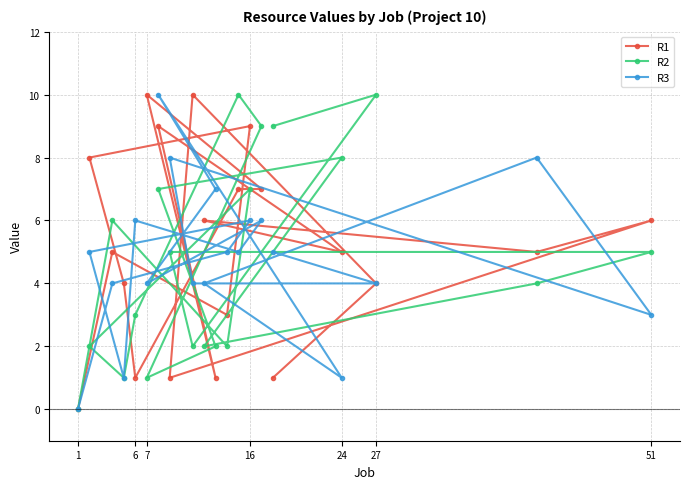

What is the highest value of the R3 series?

10